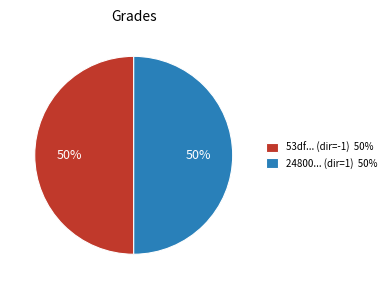

How many slices are in this pie chart?

2